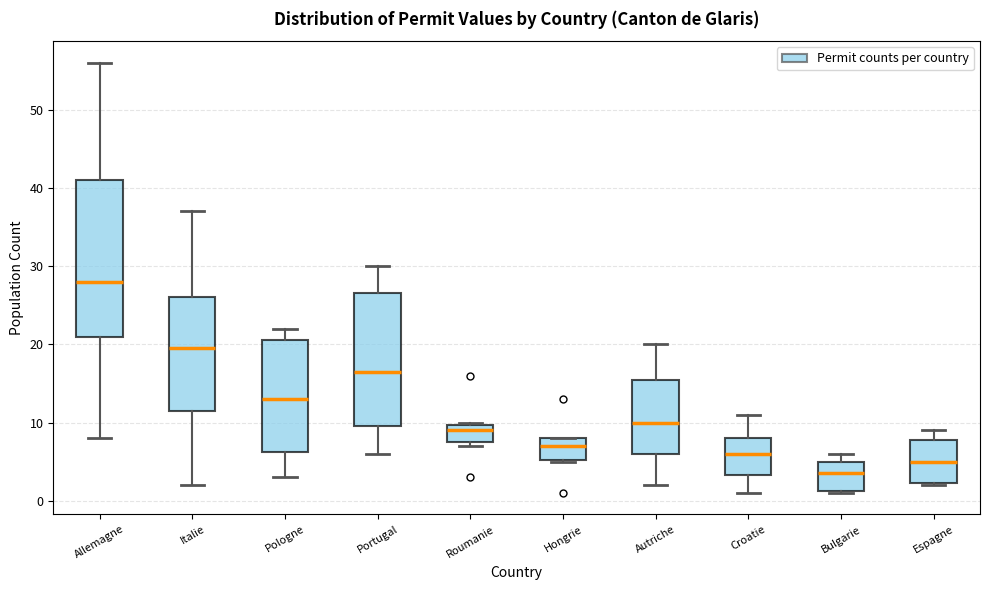

Comparing the boxes themselves (not the whiskers), which one is the tallest?

Allemagne